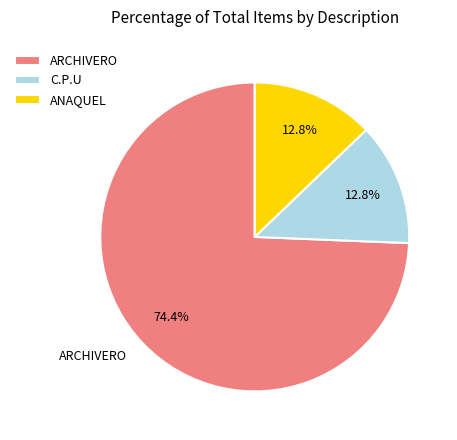

Combined, what portion of the pie is ANAQUEL and C.P.U?

25.6%